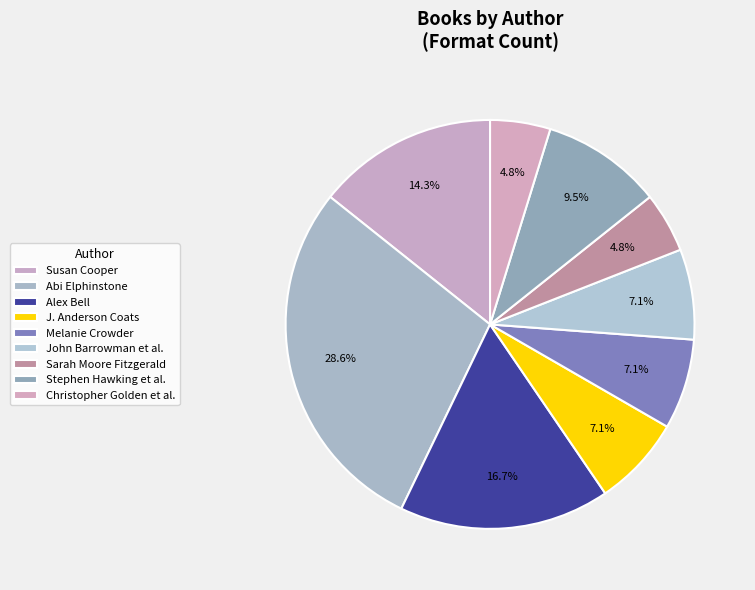

How many slices are in this pie chart?

9